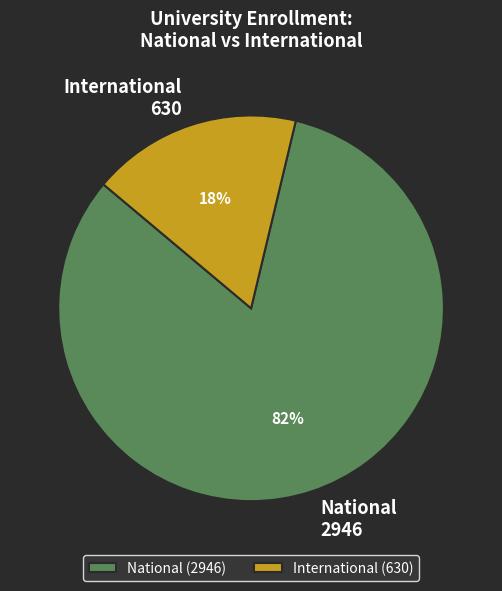

Between National and International, which is larger?

National